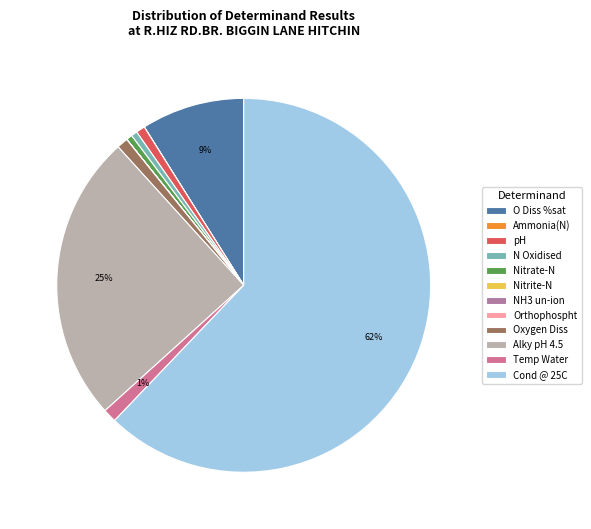

How many segments does this pie chart have?

12